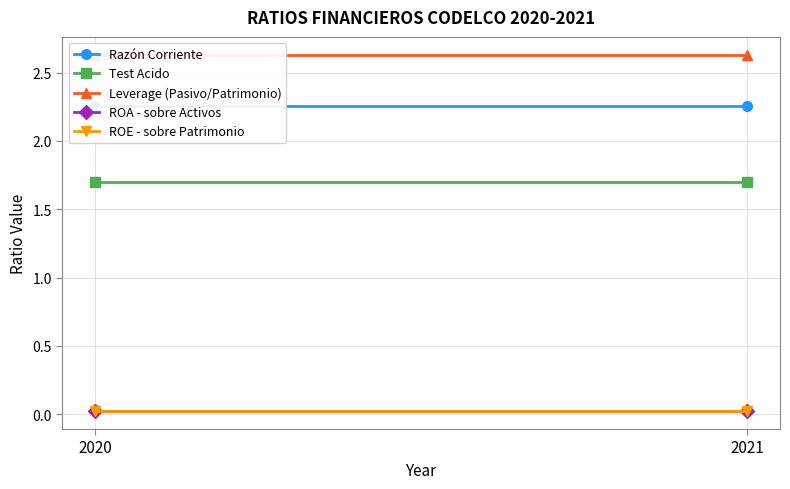

What is the value of the Razón Corriente point at the 1st from the left?

2.3